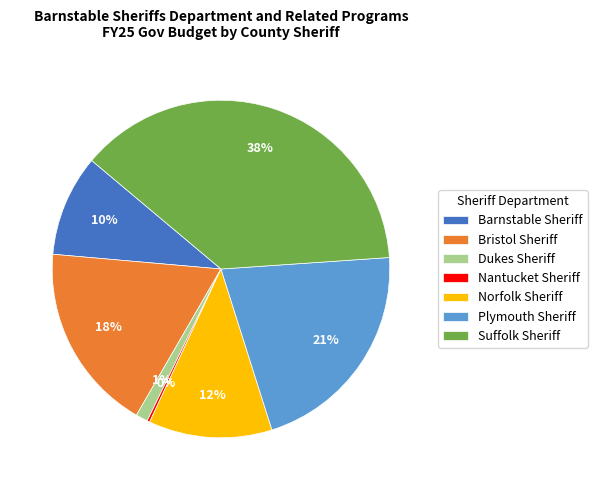

To the nearest percent, what is the difference between the Suffolk Sheriff and Norfolk Sheriff slice percentages?

26%